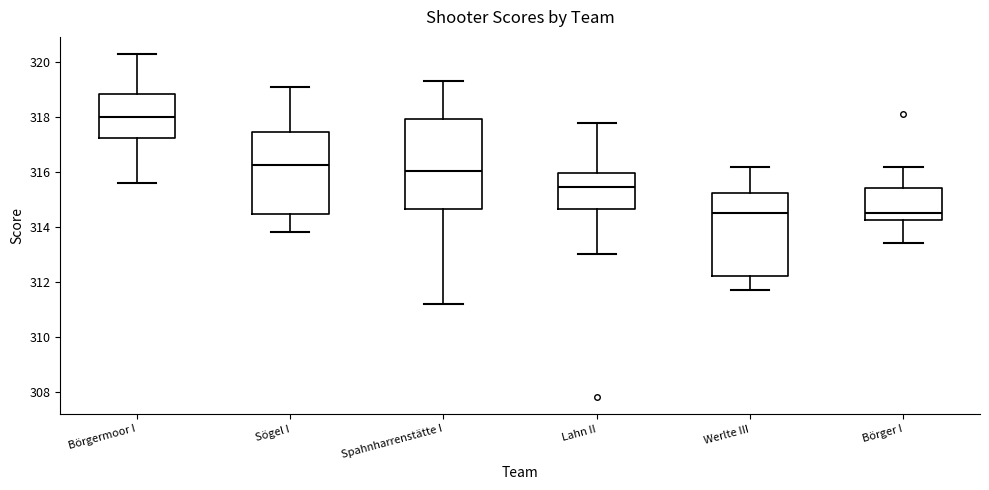

Where is the upper edge of the box for Werlte III on the y-axis? The values are not printed on the chart, so give them approximately, as read against the axis.

315.2